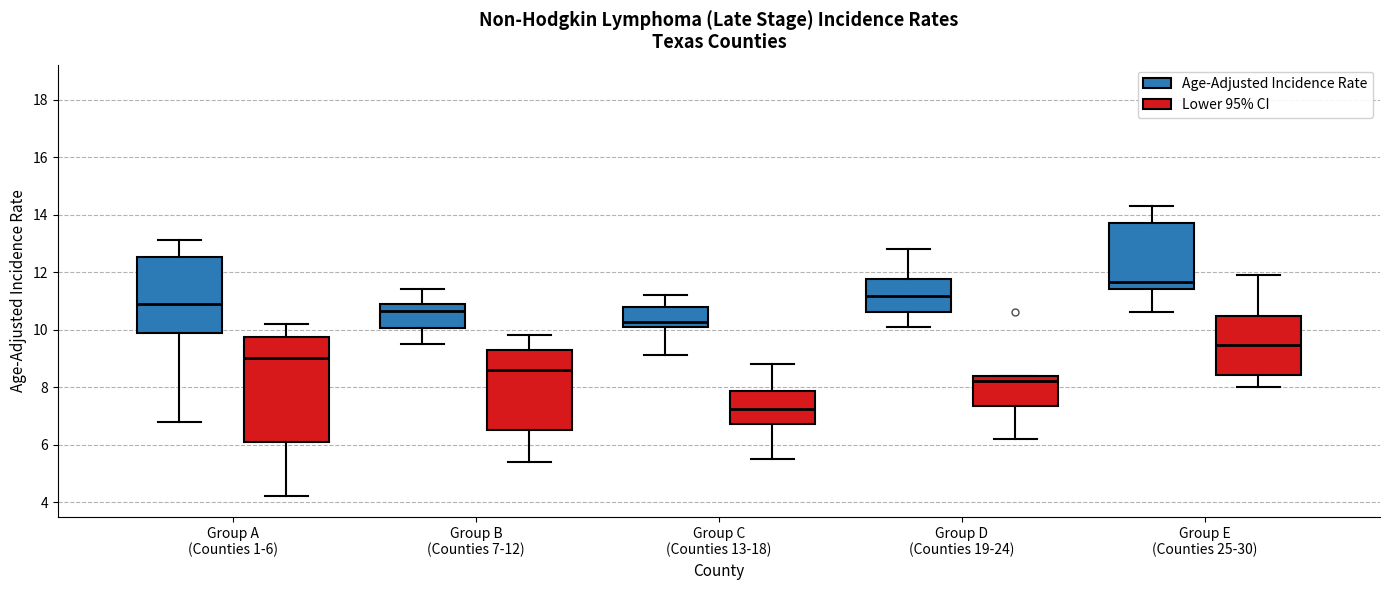

Comparing the boxes themselves (not the whiskers), which one is the tallest?

Group A (Counties 1-6) (Lower 95% CI)